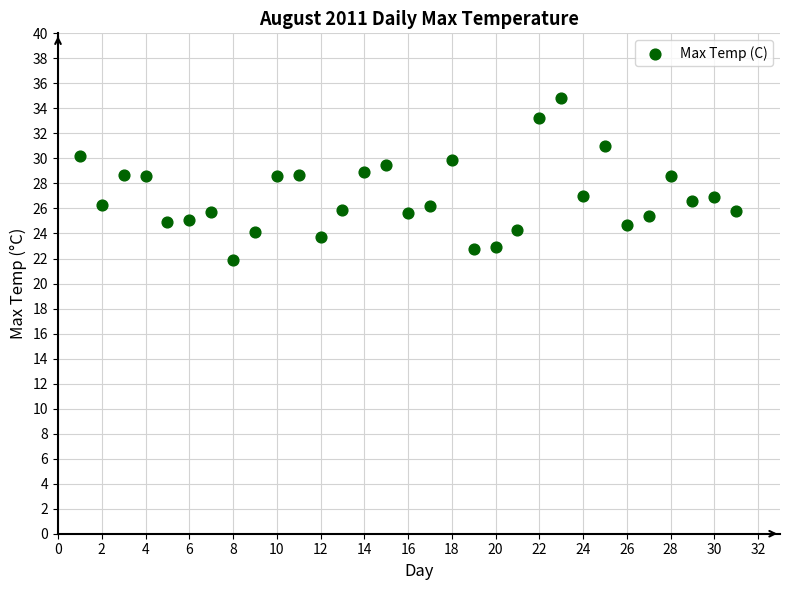

What is the range of Y values (max minus min)?

12.9